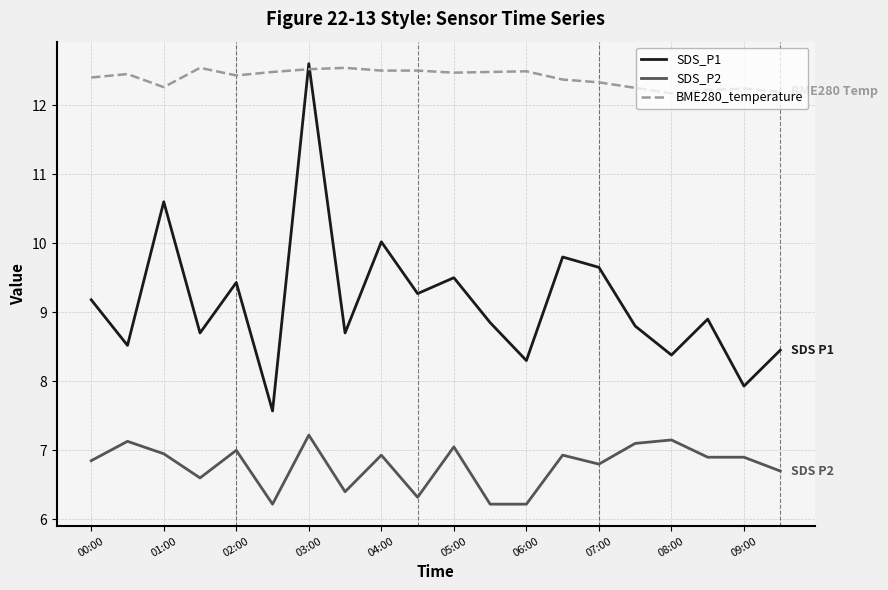

Rank the series by their average value, from highest to lowest.

BME280_temperature, SDS_P1, SDS_P2